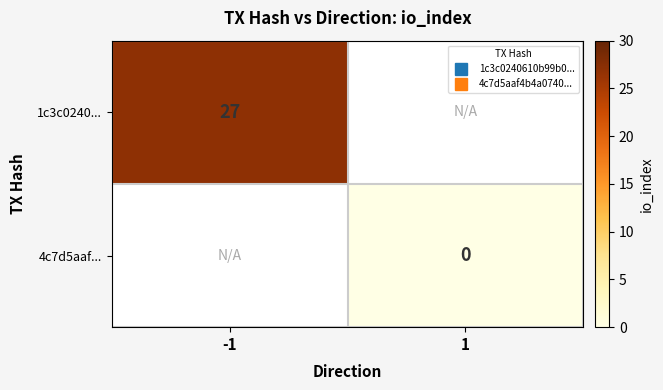

How many values in 1c3c0240... are above zero?

1